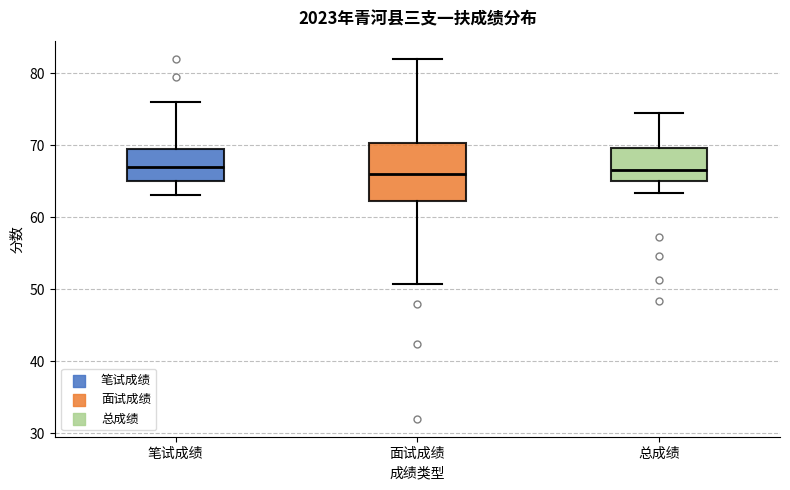

Reading left to right, transcribe this box plot: for each box, give where its median line is, the range the box spans, and where its two whiskers end, as read against the y-axis. The values are not printed on the chart, so give them approximately, as read against the axis.

笔试成绩: median 67, box 65 to 70, whiskers 63 to 76
面试成绩: median 66, box 62 to 70, whiskers 51 to 82
总成绩: median 67, box 65 to 70, whiskers 63 to 74